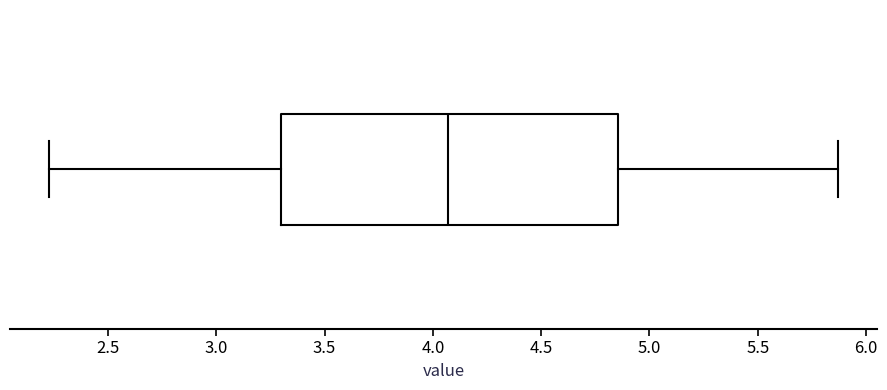

Read this box plot against the x-axis: the position of the median line, the range covered by the box, and the ends of both whiskers. The values are not printed on the chart, so give them approximately, as read against the axis.

median 4.05, box 3.30 to 4.85, whiskers 2.25 to 5.85